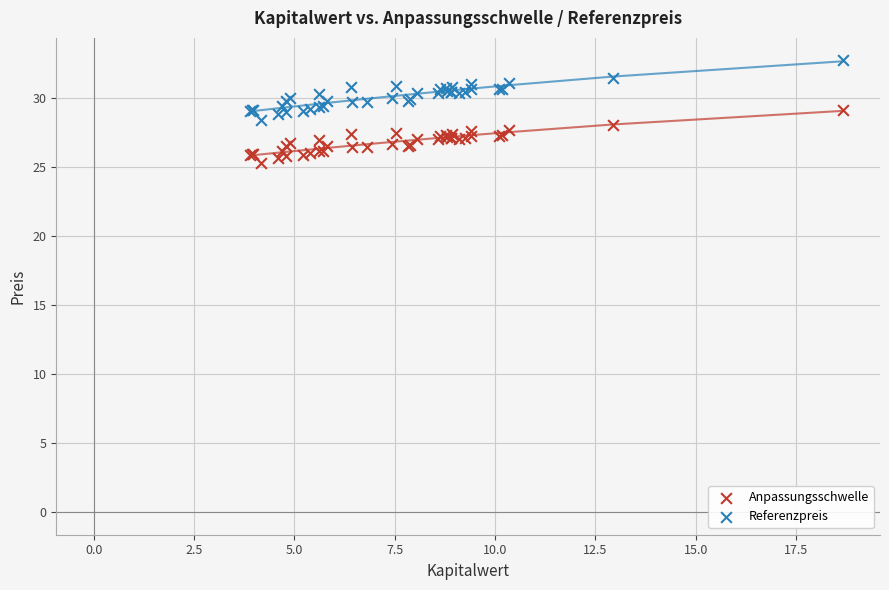

What is the X range (max minus min) for the scatter plot?

14.8